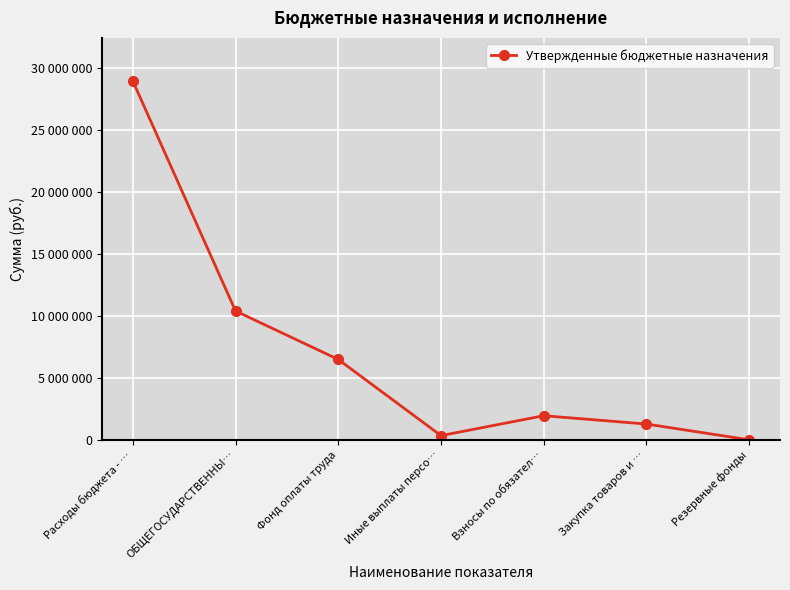

Reading left to right, extract all data points from this chart.

28991100	10420500	6508300	357700	1966100	1293600	20000